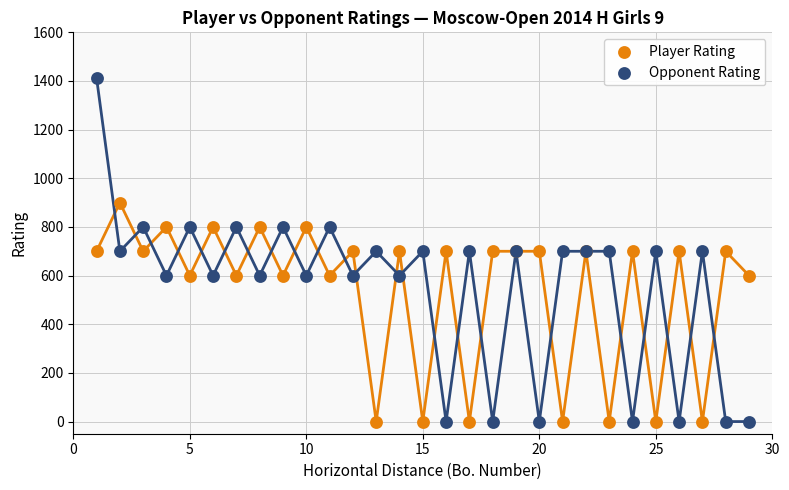

Which series has the widest spread of Y values?

Opponent Rating